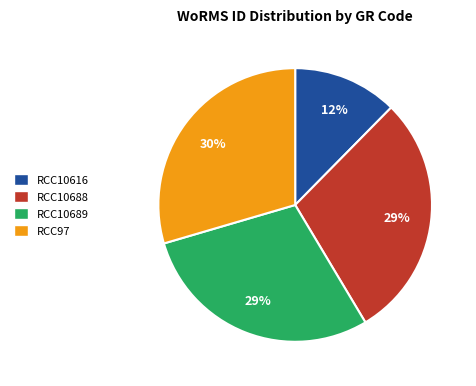

Is RCC10616 the majority of the pie?

No